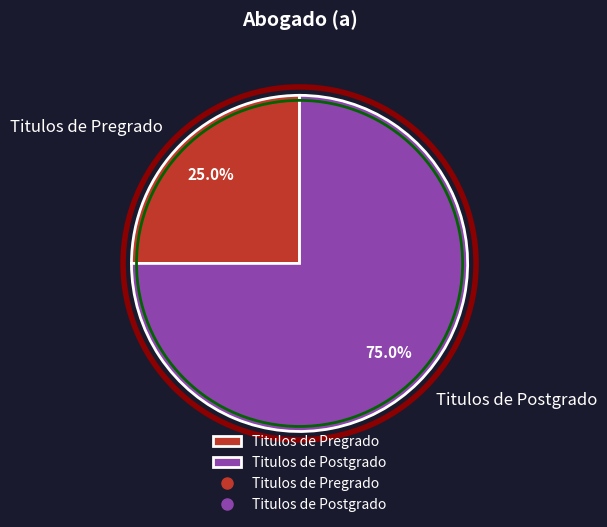

Is there any slice that represents more than half of the pie?

Yes